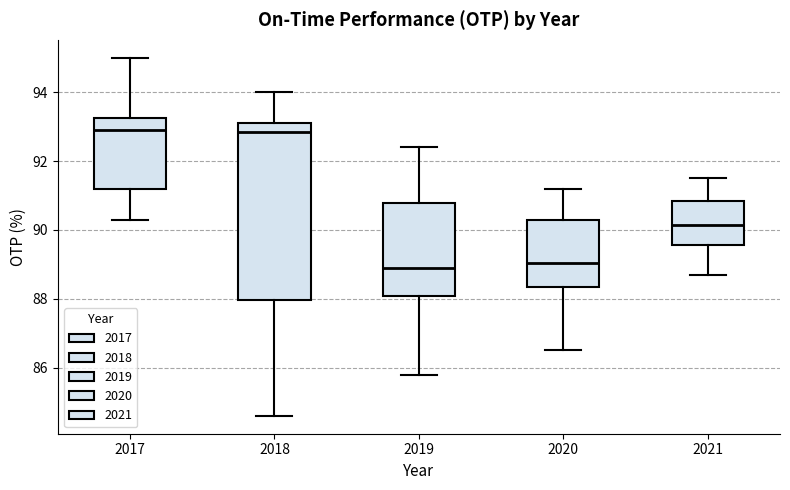

Where is the upper edge of the box at x = 2020 on the y-axis? The values are not printed on the chart, so give them approximately, as read against the axis.

90.4